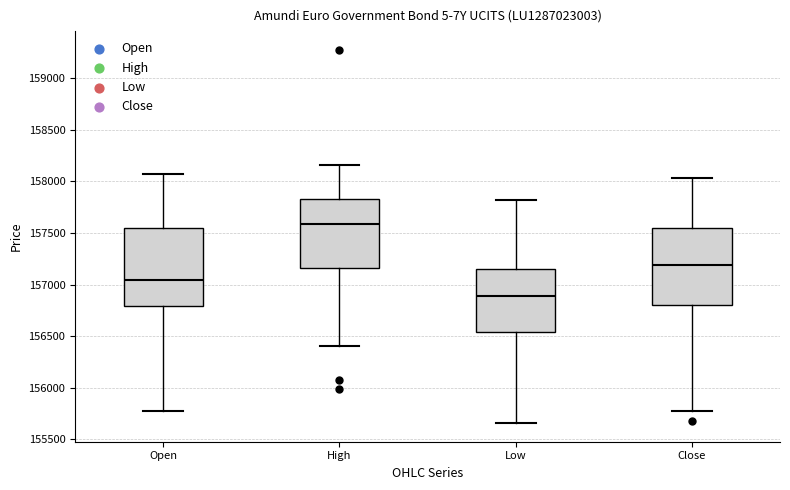

Reading left to right, read every box against the y-axis: the position of its median line, the range the box covers, and the ends of its whiskers. The values are not printed on the chart, so give them approximately, as read against the axis.

Open: median 157050, box 156800 to 157550, whiskers 155800 to 158100
High: median 157600, box 157150 to 157850, whiskers 156400 to 158150
Low: median 156900, box 156550 to 157150, whiskers 155650 to 157800
Close: median 157200, box 156800 to 157550, whiskers 155750 to 158050